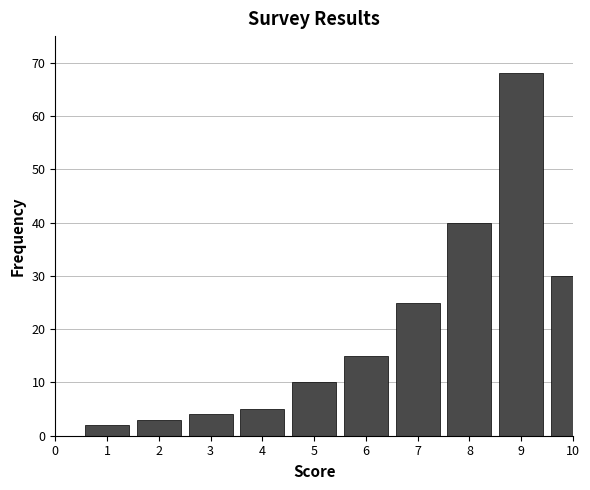

Reading left to right, extract all data points from this chart.

1=2	2=3	3=4	4=5	5=10	6=15	7=25	8=40	9=68	10=30